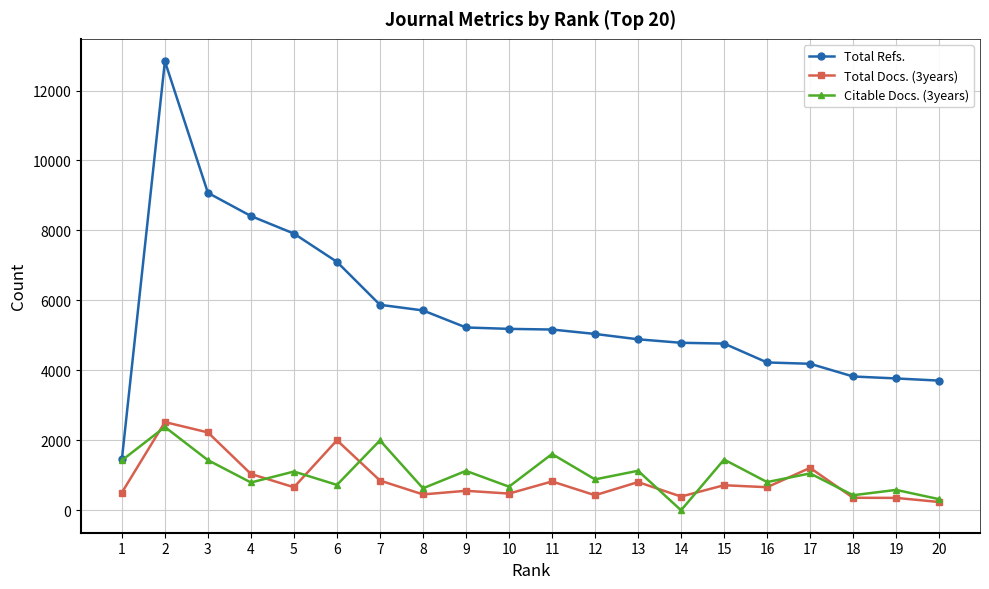

How many values in the Citable Docs. (3years) series are below 1055?

10